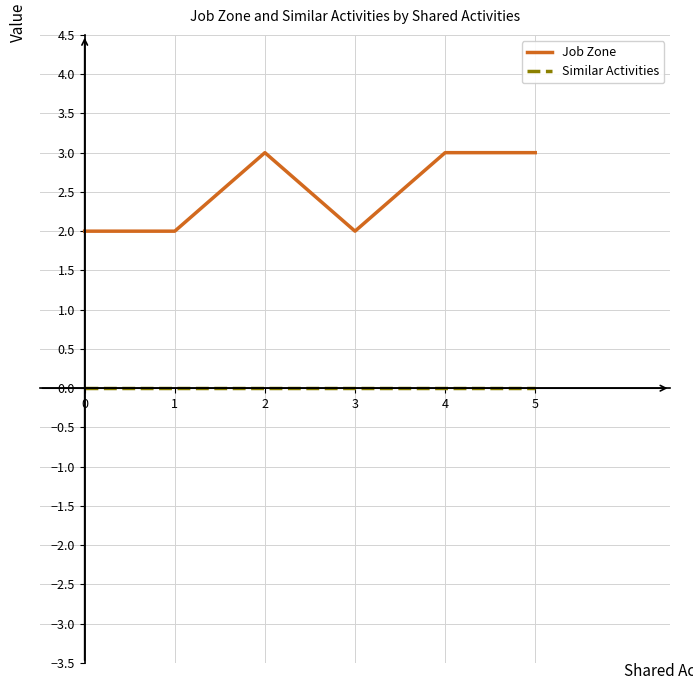

Reading right to left, what are all the values shown in this chart?

Job Zone: 3	3	2	3	2	2
Similar Activities: 0	0	0	0	0	0